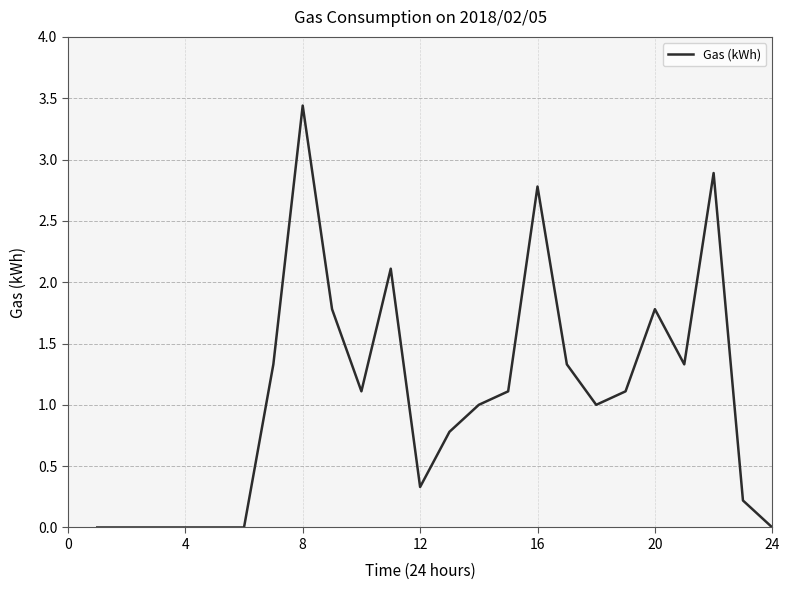

Is this an area chart (filled region under the line)?

No